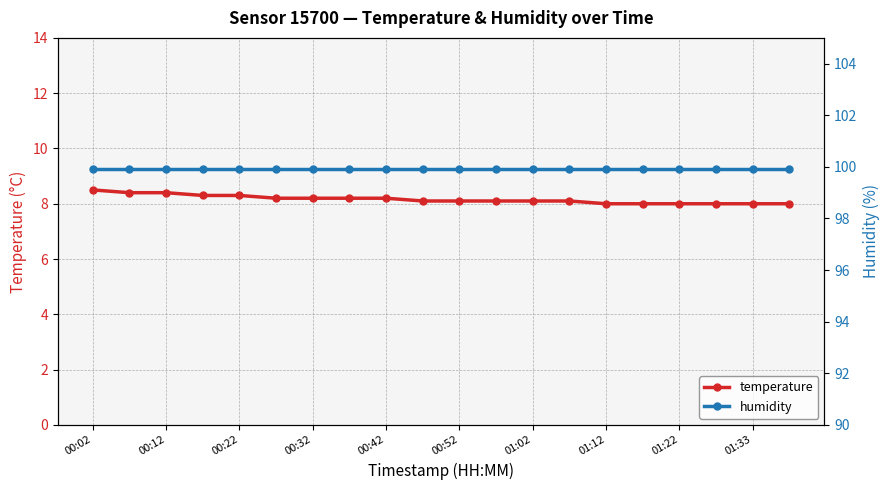

Which series has the largest total across all categories?

humidity